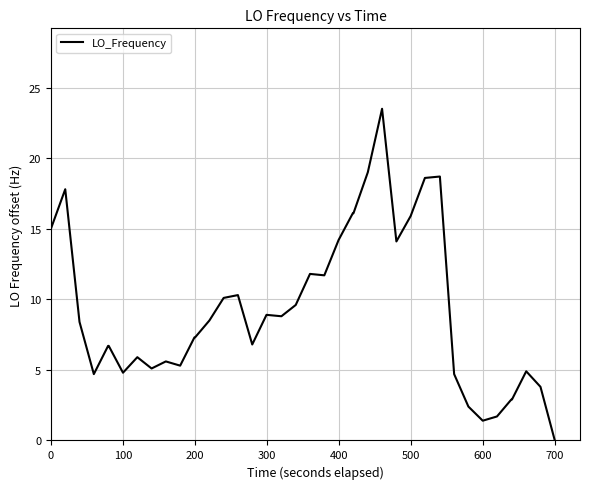

How many lines are shown in the chart?

1